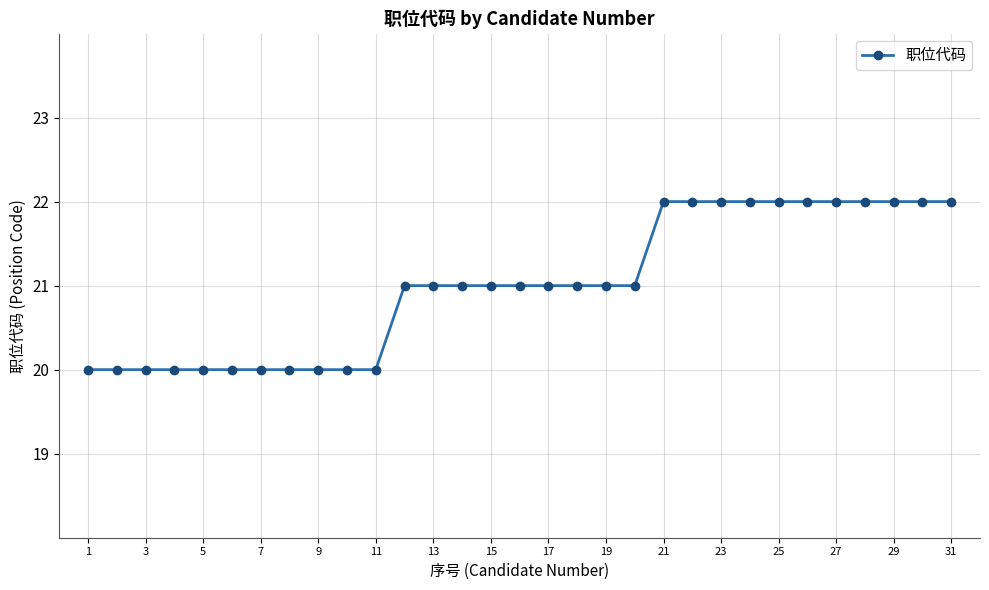

What is the value of the 23rd point from the left?

22